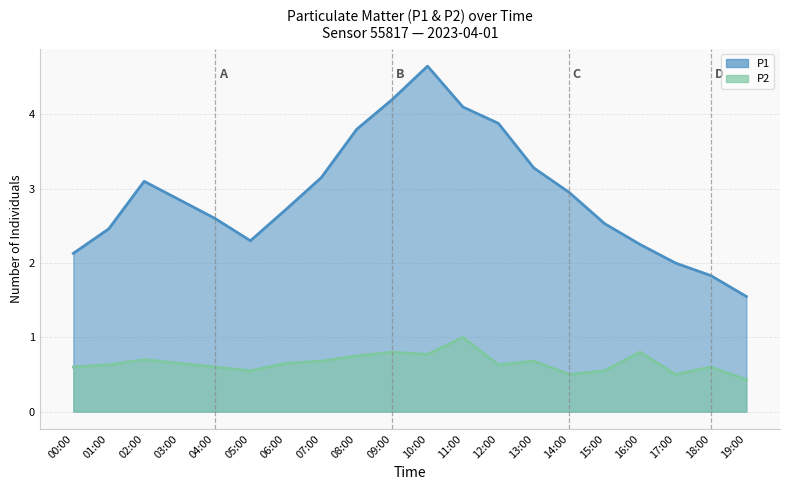

Which category has the highest value in the P2 series?

11:00